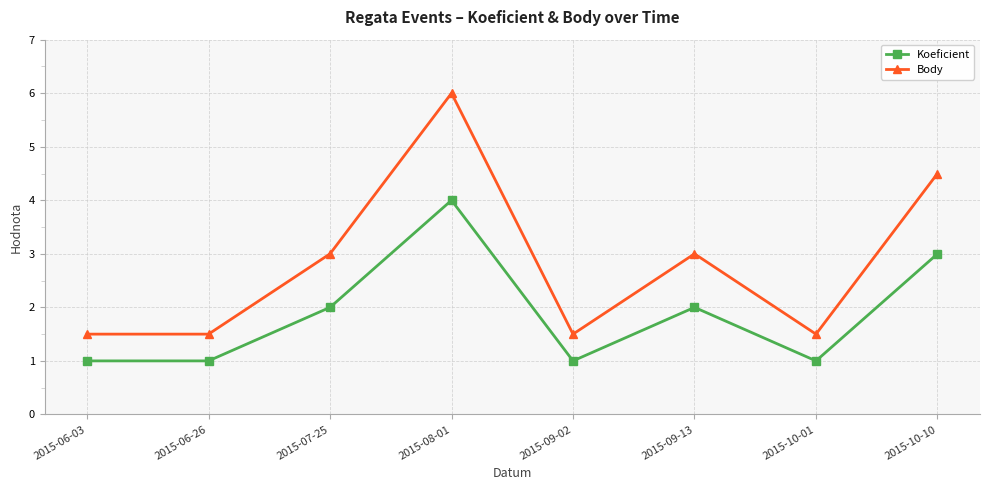

What is the total value across all series at 2015-09-13?

5.0